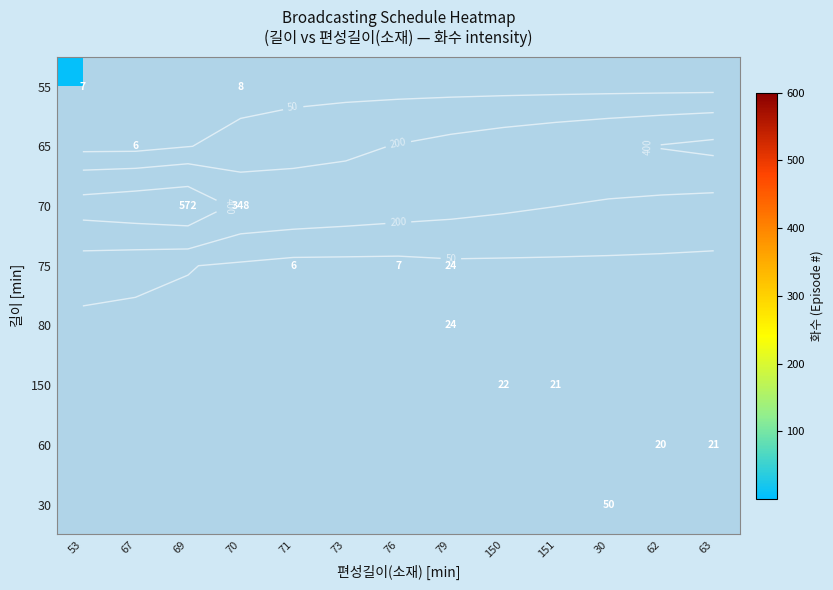

Rank the categories by 30 value from lowest to highest.

53, 67, 69, 70, 71, 73, 76, 79, 150, 151, 30, 62, 63